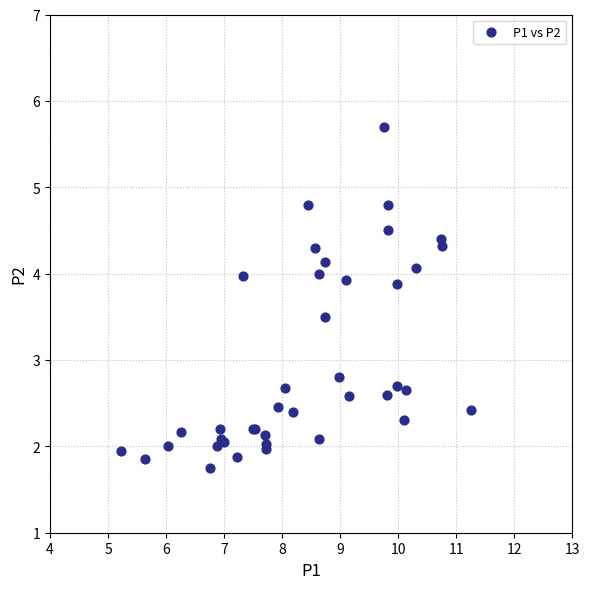

What Y value in the scatter plot is closest to 3?

2.8